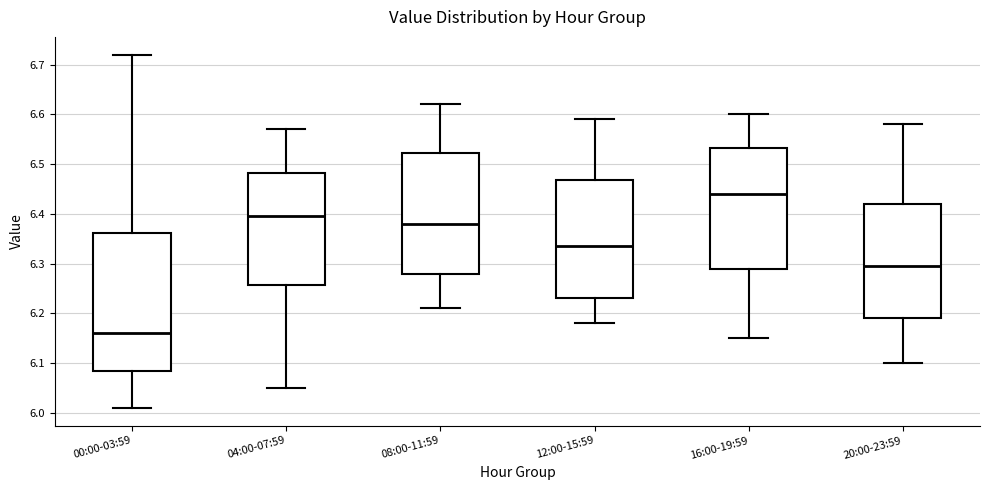

Where is the upper edge of the box for 04:00-07:59 on the y-axis? The values are not printed on the chart, so give them approximately, as read against the axis.

6.48